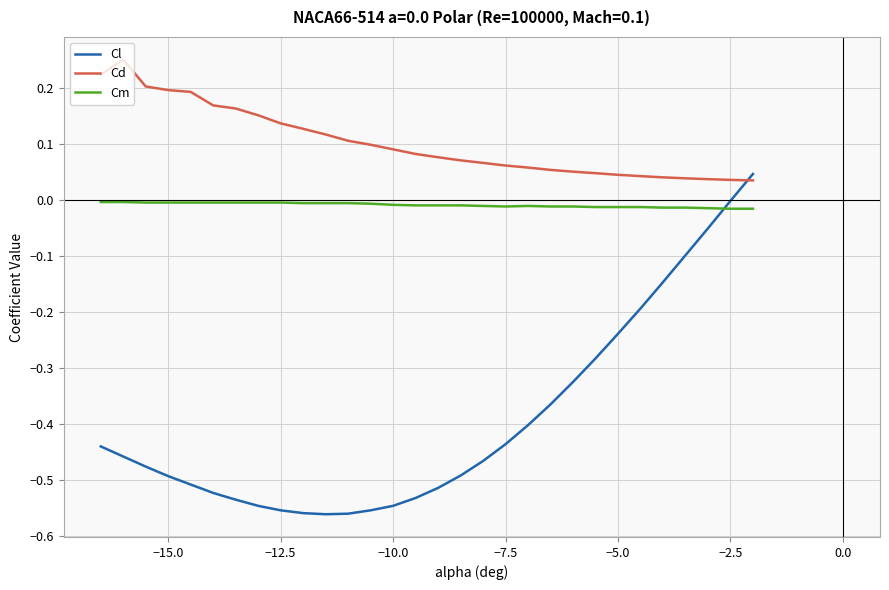

How many times do Cl and Cm cross each other?

1